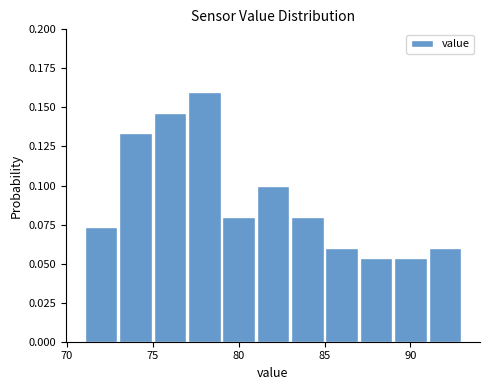

Reading left to right, list every bar in this chart as the range it spans on the x-axis followed by its height. The values are not printed on the chart, so give them approximately, as read against the axis.

71 to 73: 0.075
73 to 75: 0.135
75 to 77: 0.145
77 to 79: 0.160
79 to 81: 0.080
81 to 83: 0.100
83 to 85: 0.080
85 to 87: 0.060
87 to 89: 0.055
89 to 91: 0.055
91 to 93: 0.060